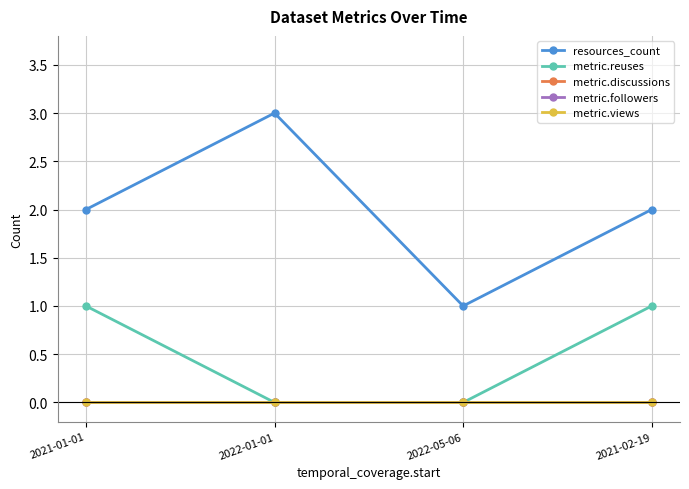

At which category does the chart reach its peak across all series?

2022-01-01